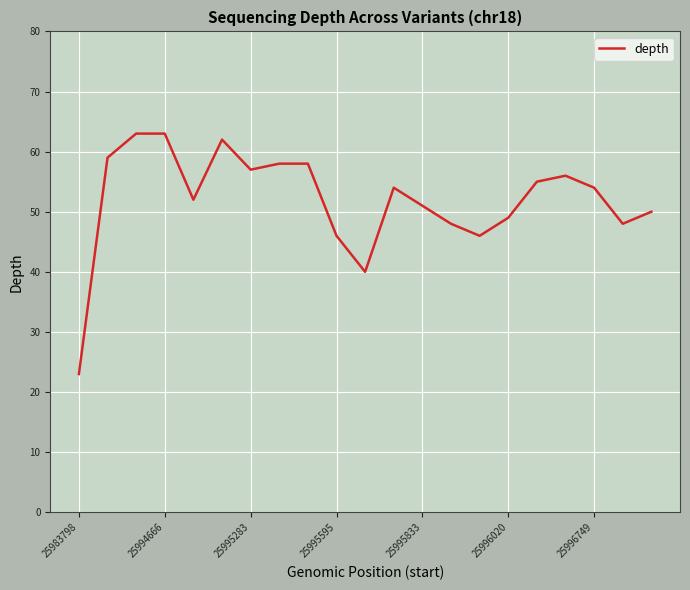

How many categories are shown in the chart?

21